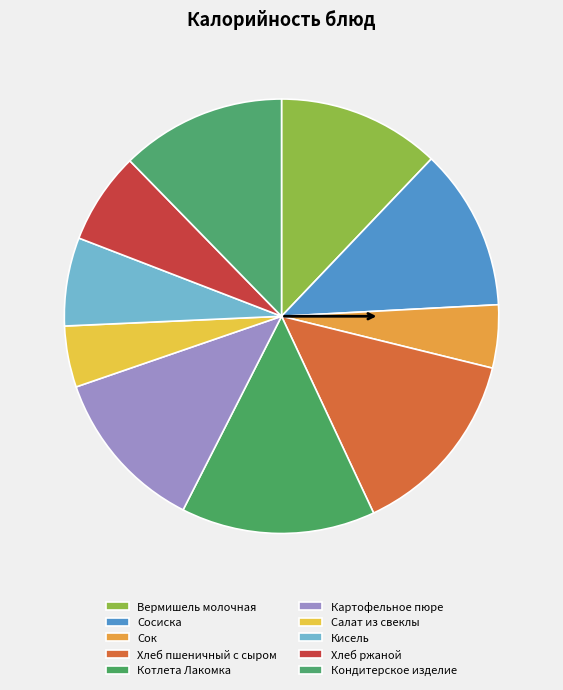

Which category has the smallest portion of the pie?

Салат из свеклы